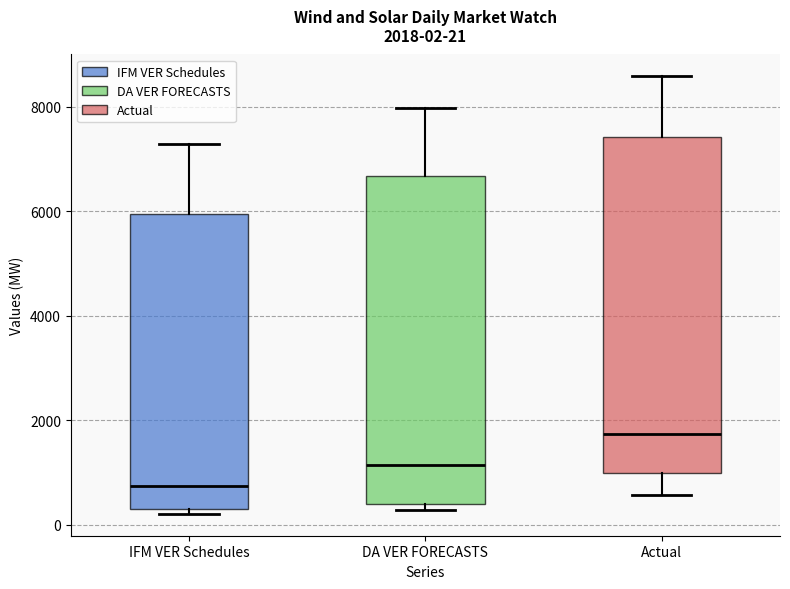

Which box has the lowest median line?

IFM VER Schedules